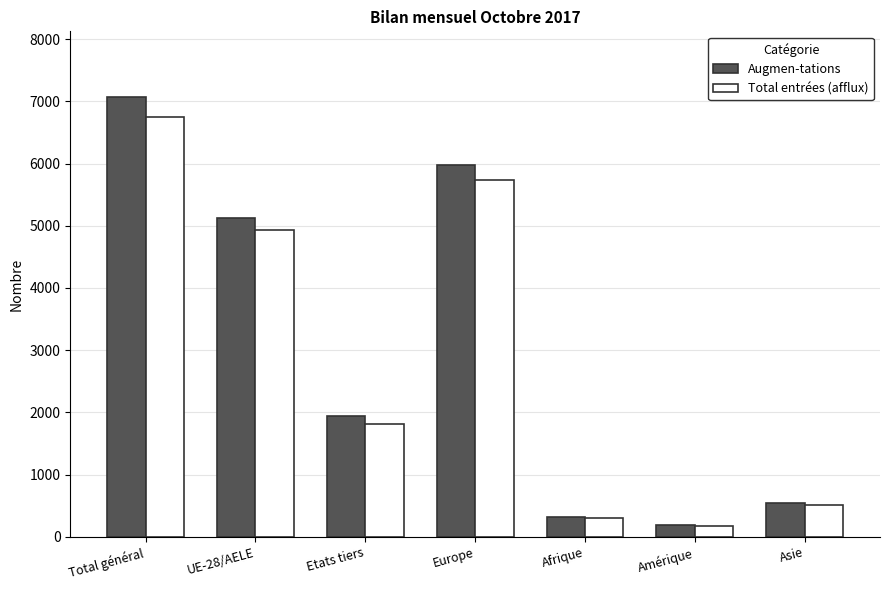

What is the sum of the Total entrées (afflux) values at Amérique and Asie?

704